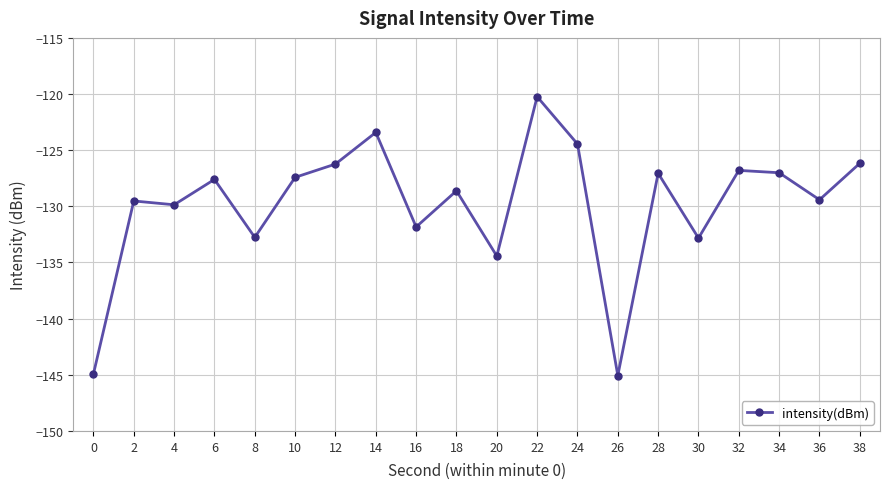

What is the average value?

-129.8